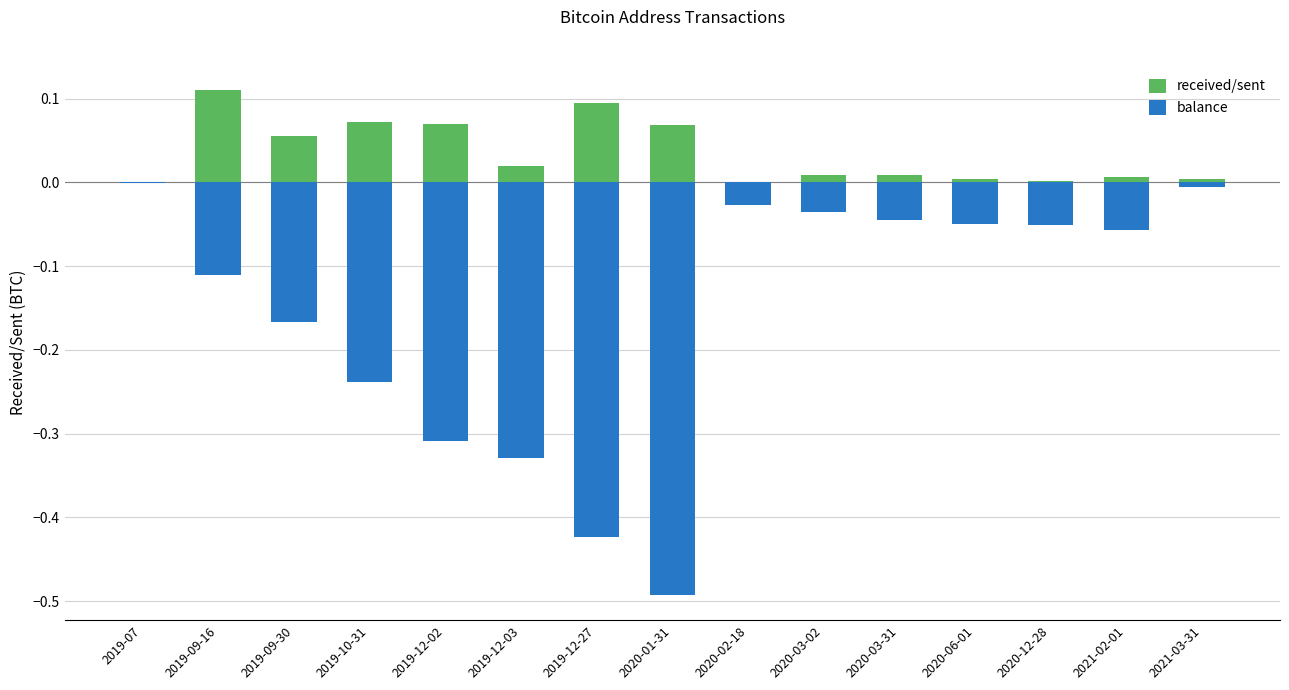

Reading left to right, list all the values displayed in this chart.

received/sent: 0.0	0.1	0.1	0.1	0.1	0.0	0.1	0.1	0.0	0.0	0.0	0.0	0.0	0.0	0.0
balance: -0.0	-0.1	-0.2	-0.2	-0.3	-0.3	-0.4	-0.5	-0.0	-0.0	-0.0	-0.0	-0.1	-0.1	-0.0